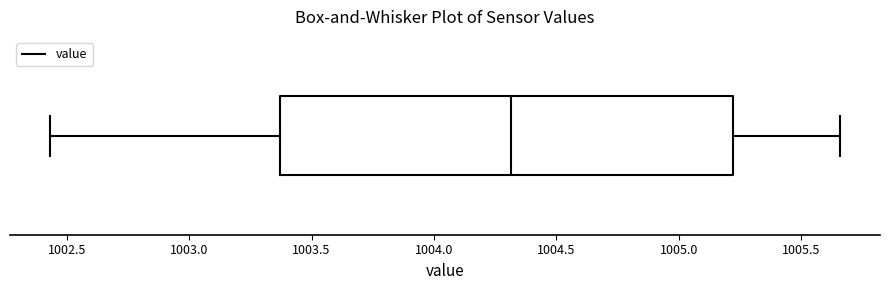

Where does the left whisker of the box end on the x-axis? The values are not printed on the chart, so give them approximately, as read against the axis.

1002.45